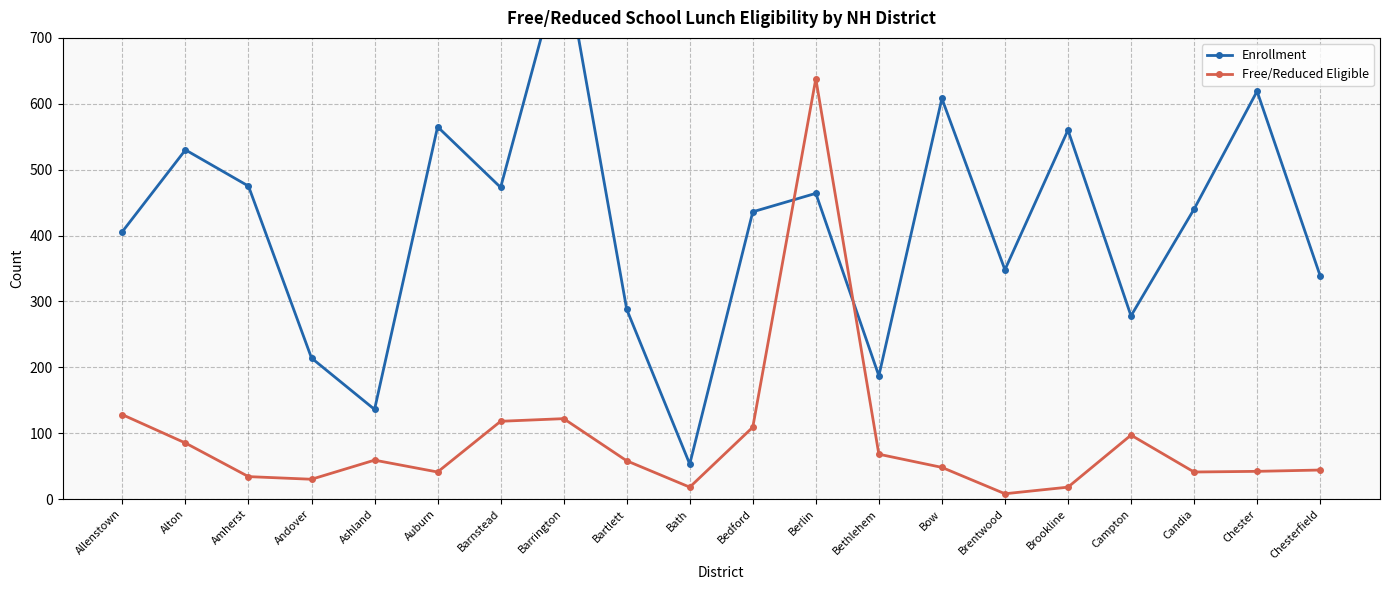

What is the difference between the maximum and minimum values in the Enrollment series?

774